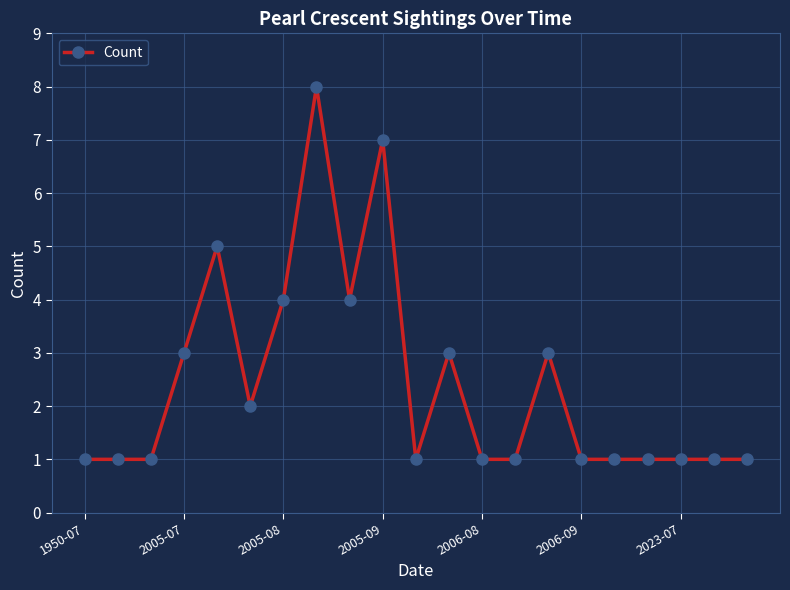

What is the difference between the maximum and second lowest values?

7